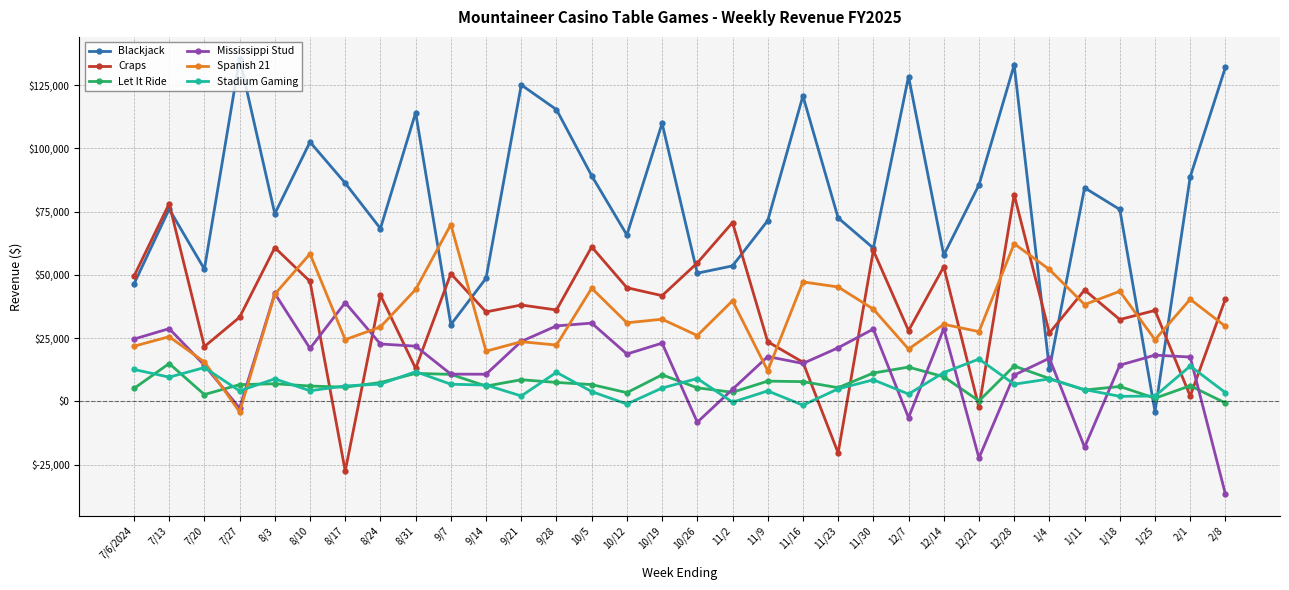

What is the difference between the Craps values at 10/19 and 11/16?

26316.0